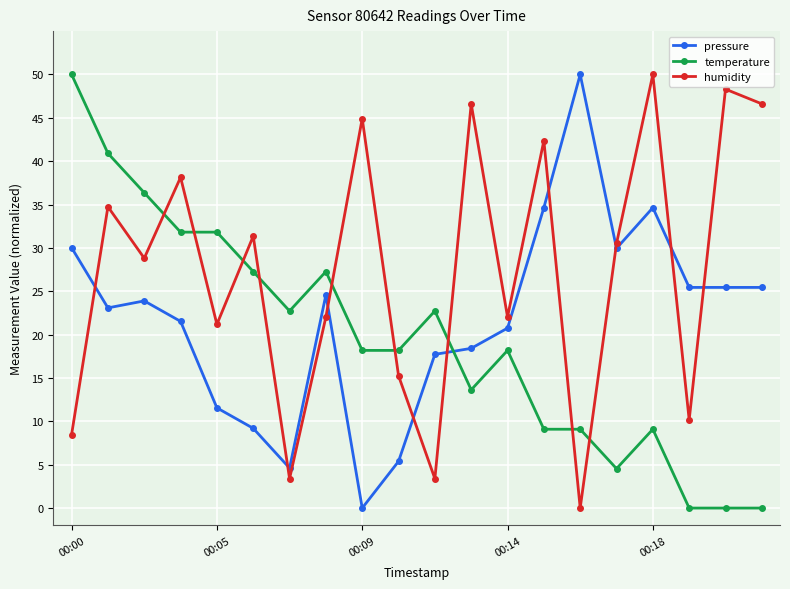

What is the greatest value displayed?

50.0